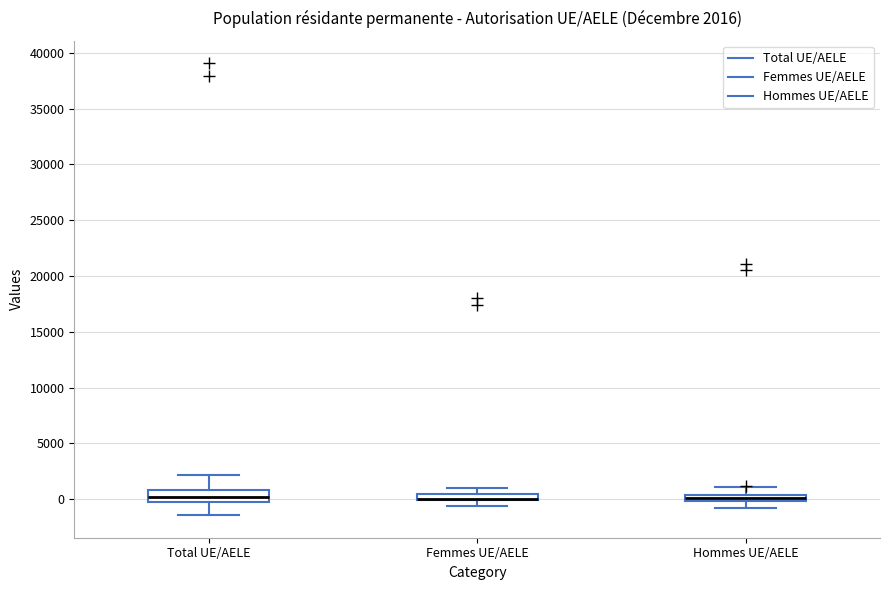

Comparing the boxes themselves (not the whiskers), which one is the tallest?

Total UE/AELE